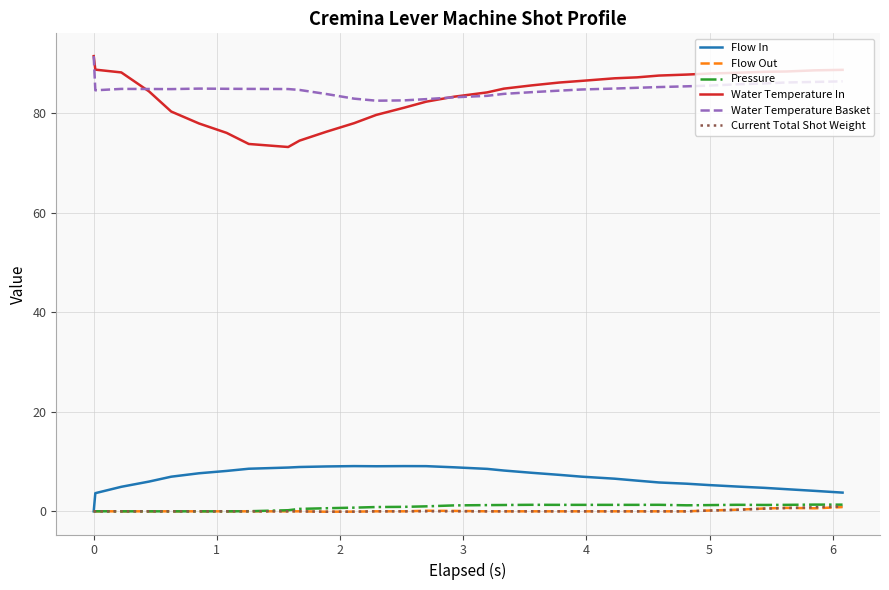

What is the highest value of the Water Temperature In series?

91.5